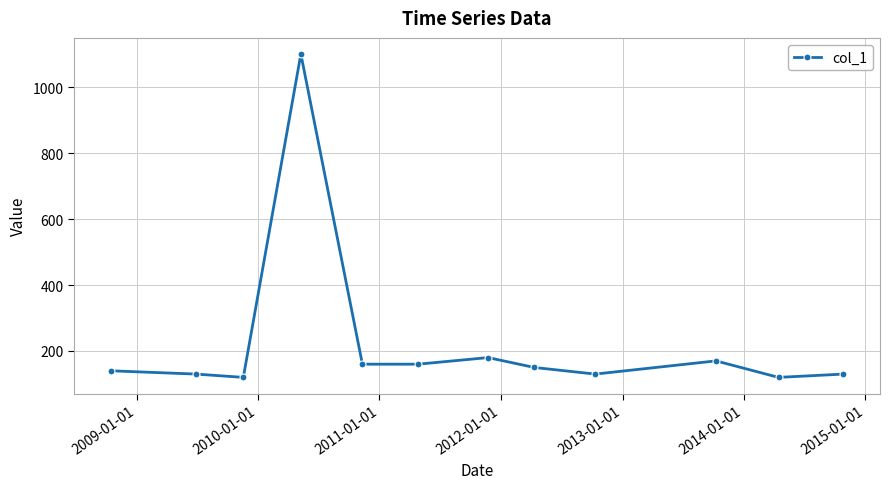

What is the value of the 8th point from the left?

150